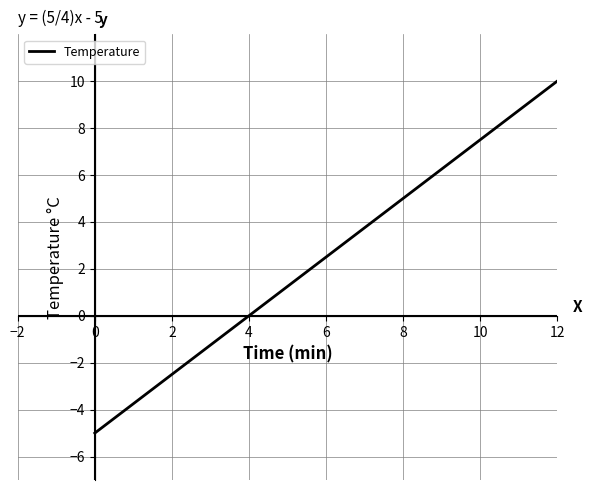

What is the difference between the maximum and minimum values?

15.0